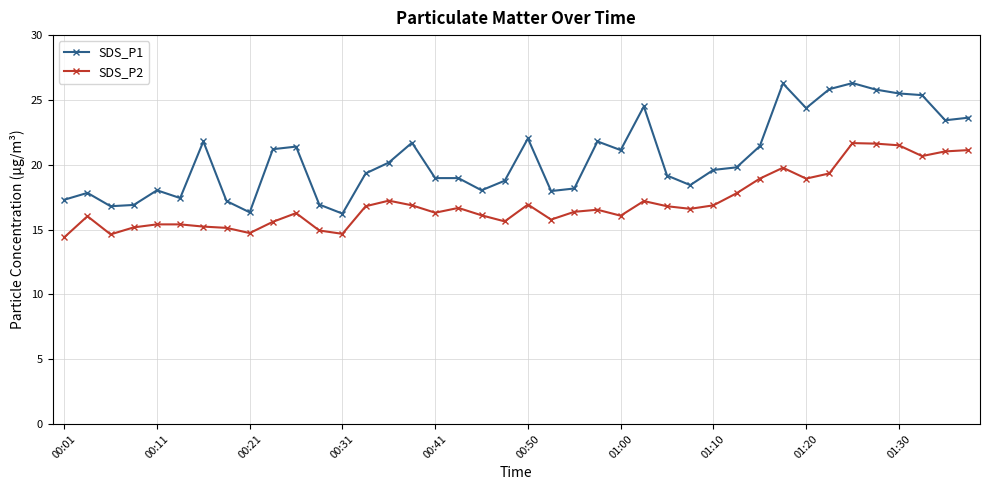

What is the maximum value shown in the chart?

26.3